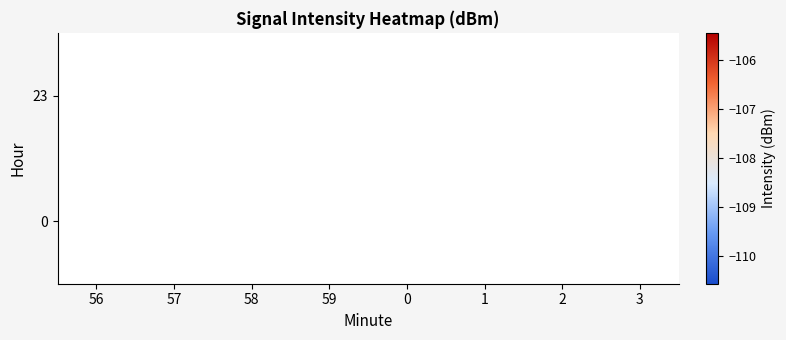

At how many categories does at least one series exceed -108?

6